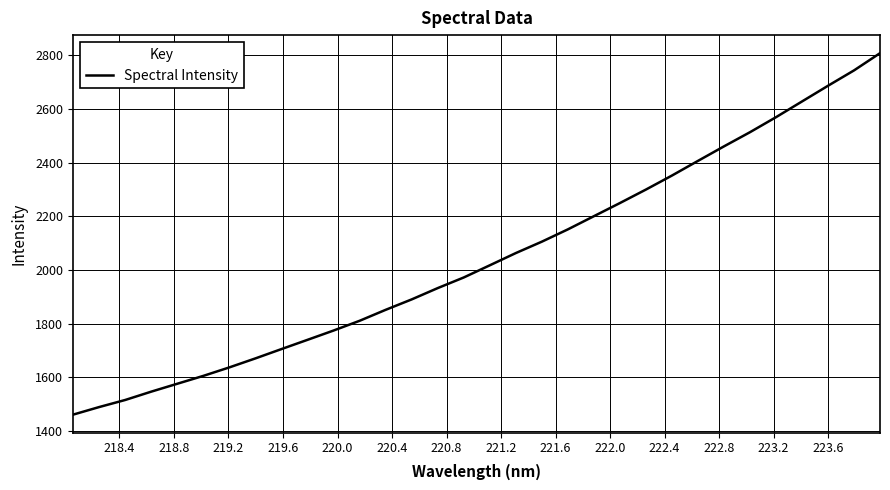

What is the difference between the maximum and minimum values?

1346.7